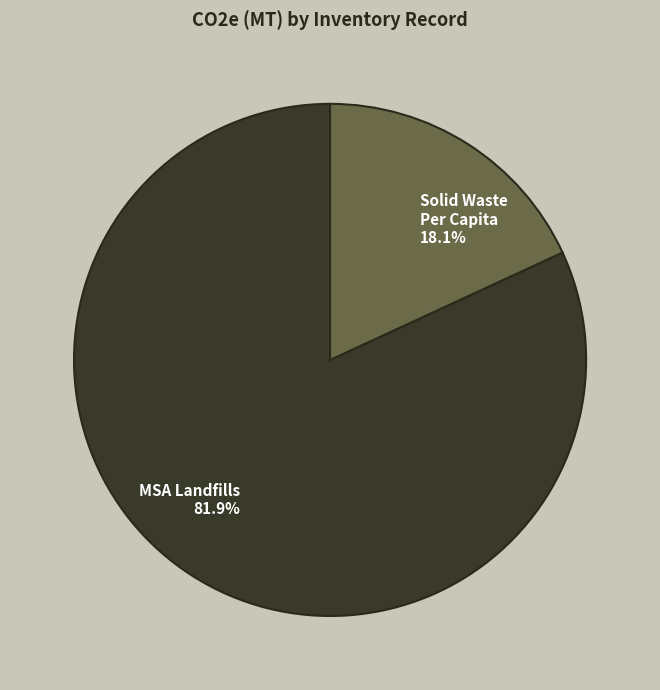

Is there a majority slice in this chart?

Yes